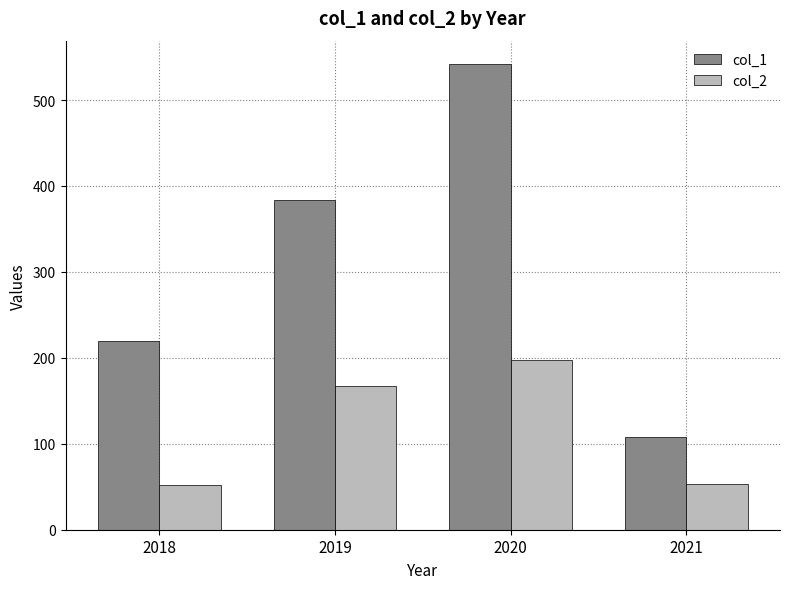

How many distinct data groups are displayed?

2